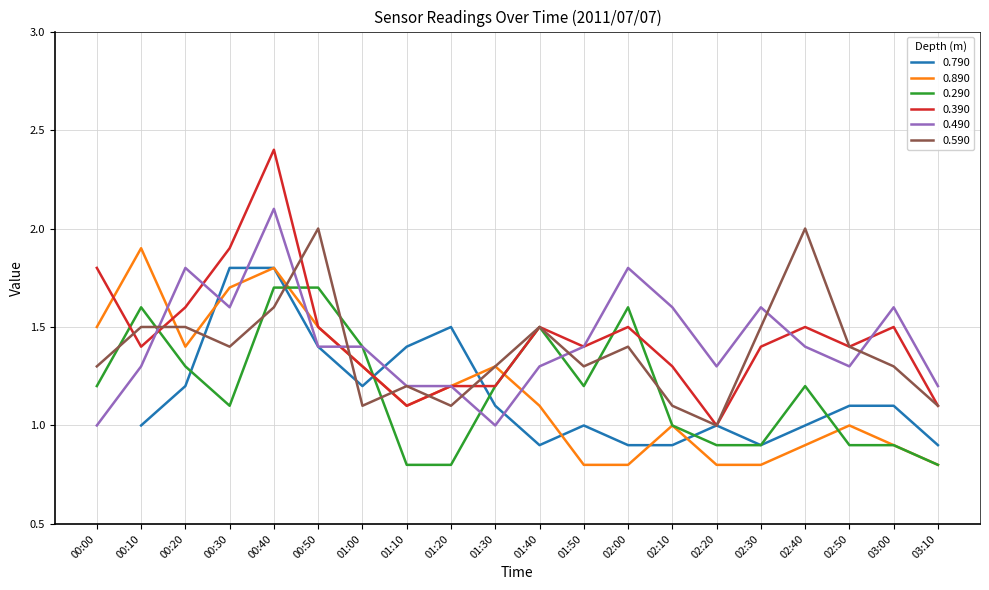

At which label does 0.890 reach its peak?

00:10